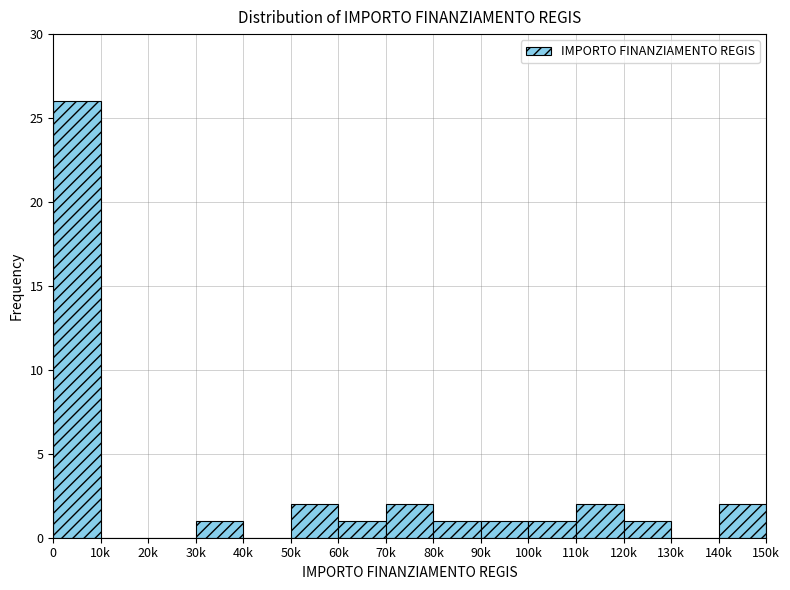

Reading left to right, what are all the values shown in this chart?

0=26	10k=0	20k=0	30k=1	40k=0	50k=2	60k=1	70k=2	80k=1	90k=1	100k=1	110k=2	120k=1	130k=0	140k=2